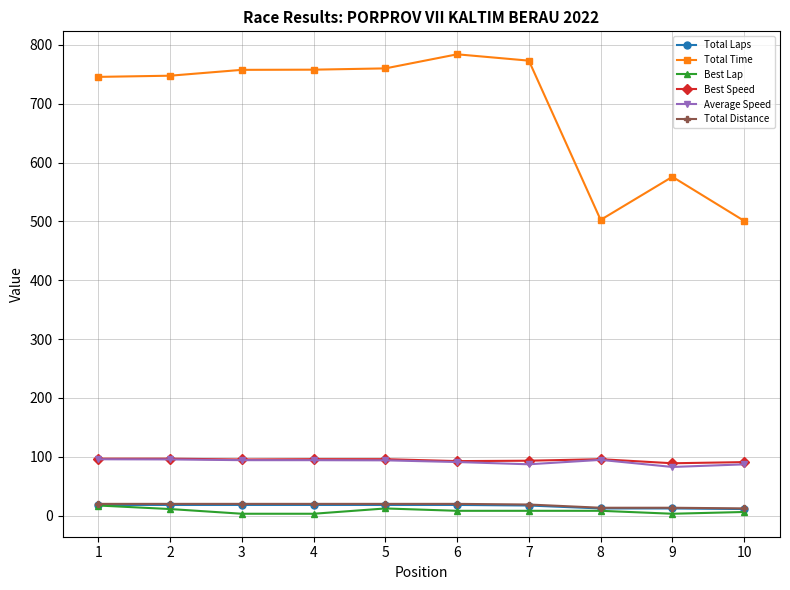

What are all the series names shown in the legend?

Total Laps, Total Time, Best Lap, Best Speed, Average Speed, Total Distance